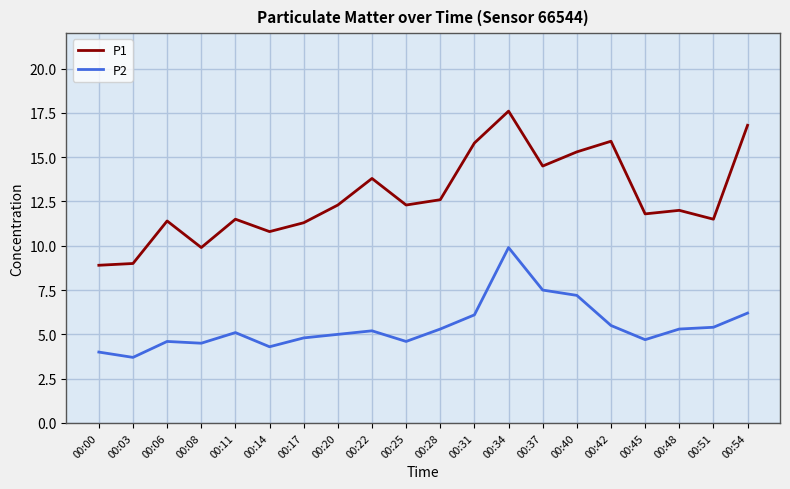

True or false: P2 and P1 intersect in this chart.

False